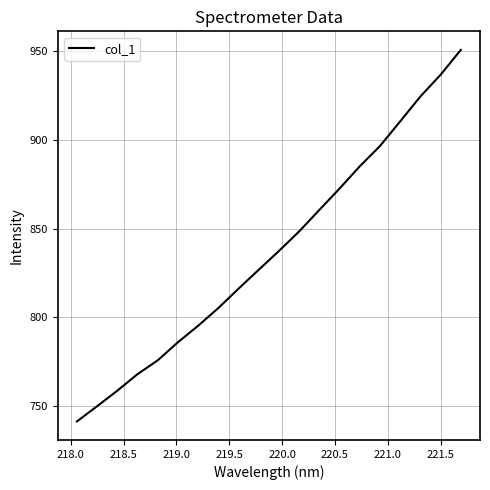

What is the minimum value shown in the chart?

741.5